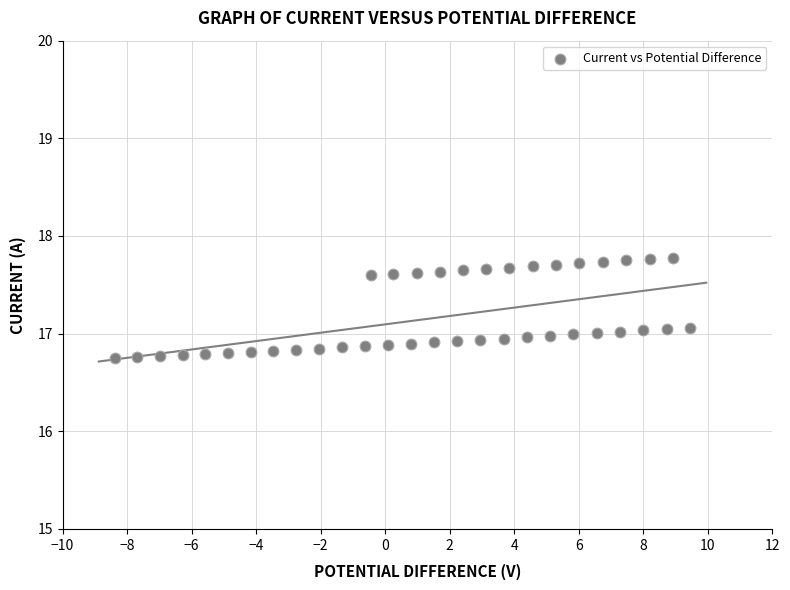

What is the range of X values (max minus min)?

17.8